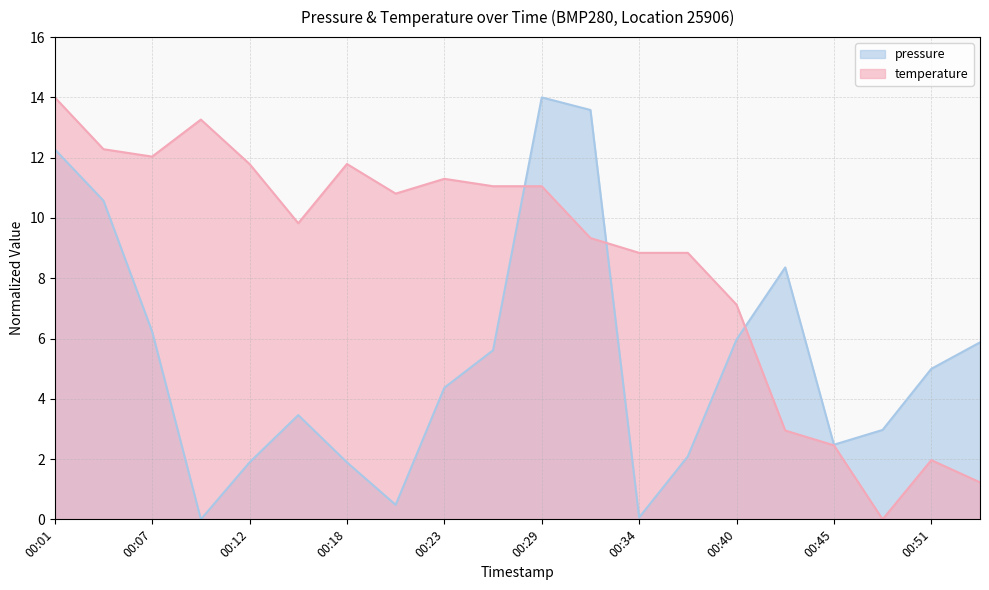

True or false: temperature has a value of 19.4 at 00:01.

False